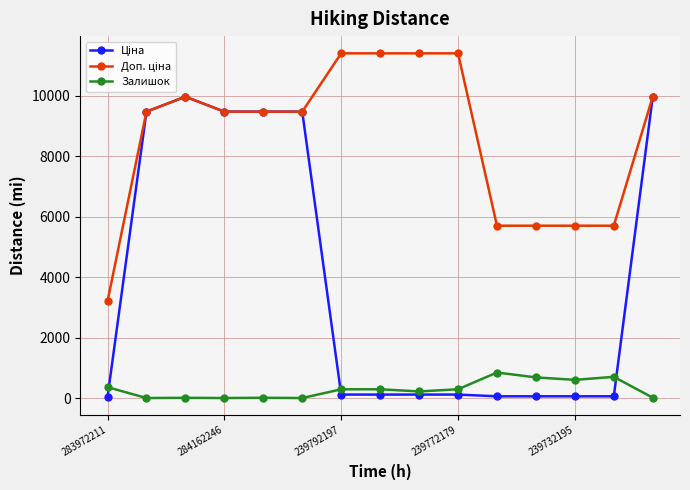

At how many categories does at least one series exceed 9090?

10